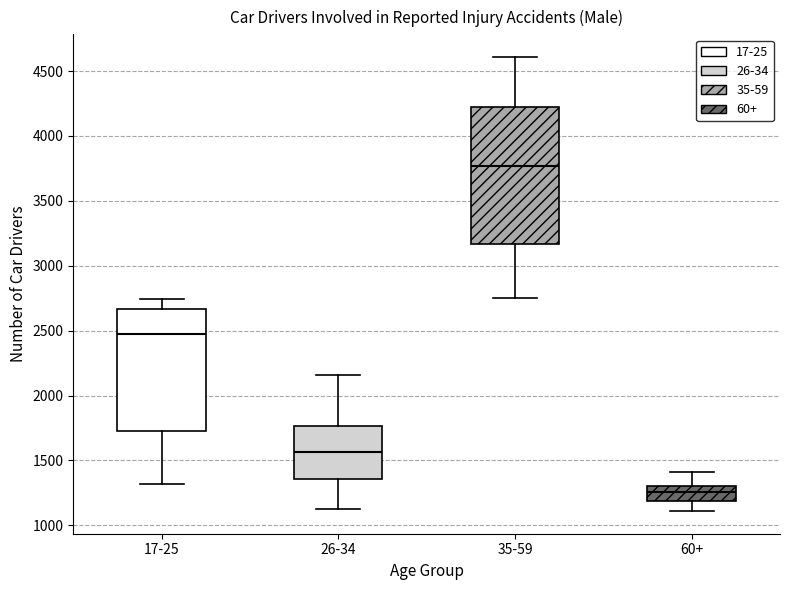

Reading left to right, read every box against the y-axis: the position of its median line, the range the box covers, and the ends of its whiskers. The values are not printed on the chart, so give them approximately, as read against the axis.

17-25: median 2500, box 1750 to 2650, whiskers 1300 to 2750
26-34: median 1550, box 1350 to 1750, whiskers 1150 to 2150
35-59: median 3750, box 3150 to 4200, whiskers 2750 to 4600
60+: median 1250, box 1200 to 1300, whiskers 1100 to 1400